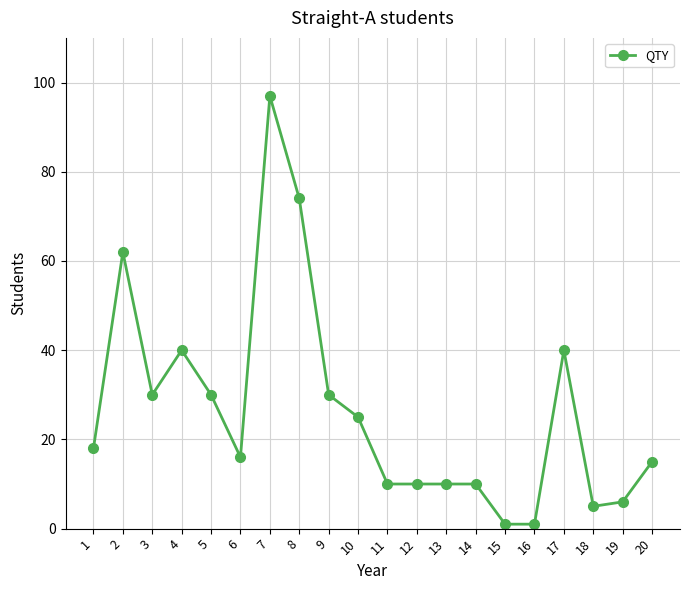

What is the change in value from 4 to 20?

-25